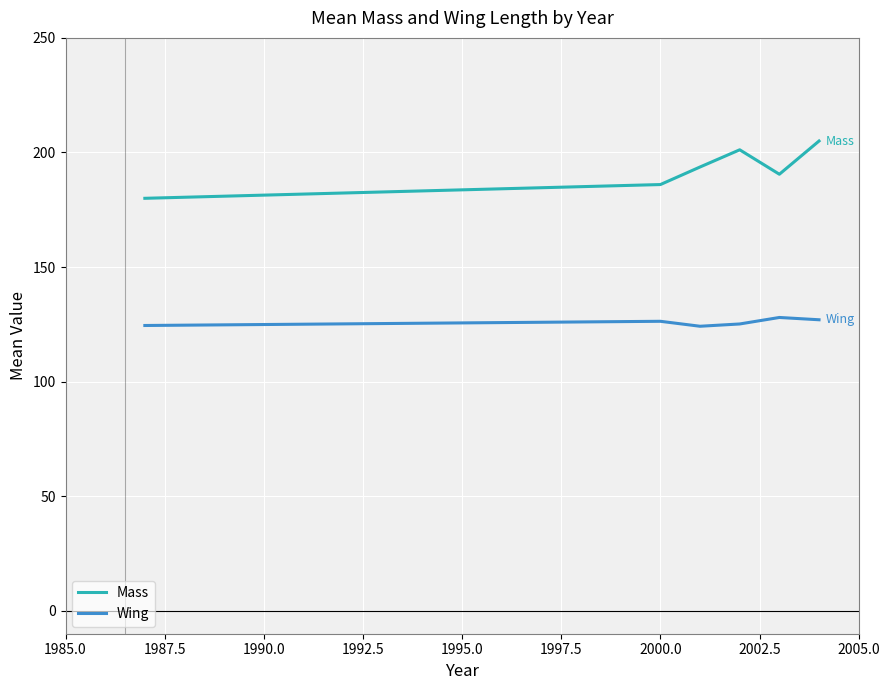

True or false: Wing and Mass intersect in this chart.

False